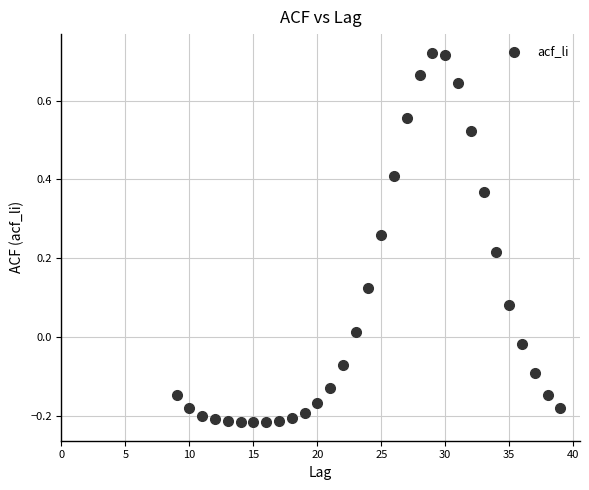

What is the range of Y values (max minus min)?

0.9